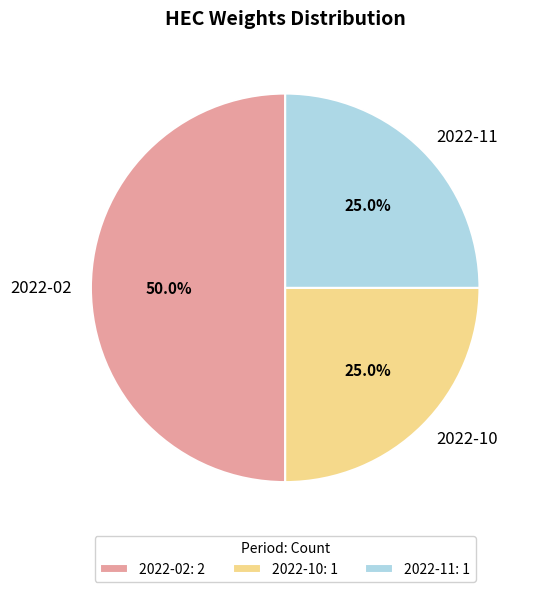

Which slice is the largest?

2022-02